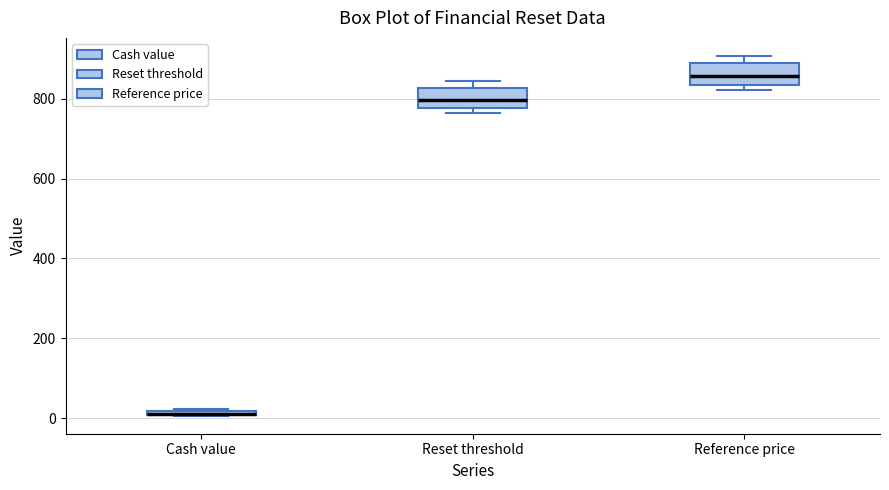

Where is the upper edge of the box for Cash value on the y-axis? The values are not printed on the chart, so give them approximately, as read against the axis.

20